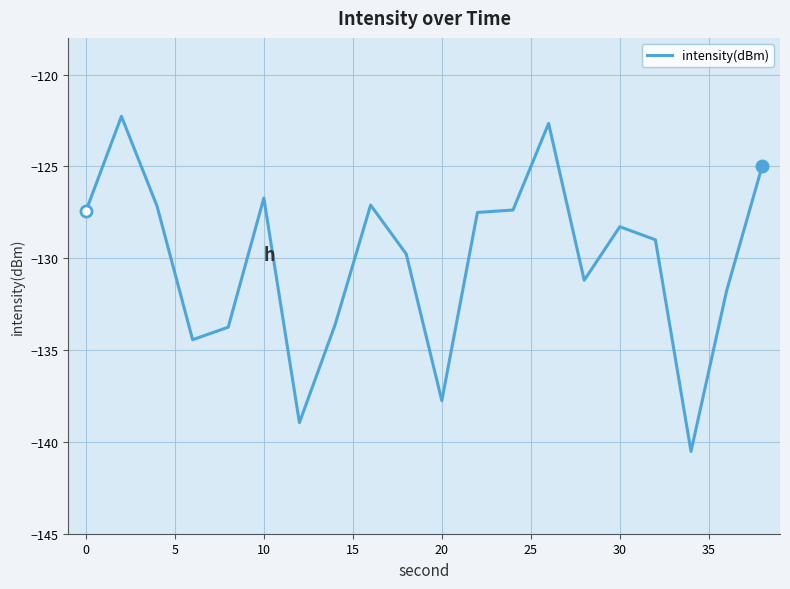

How many series are shown in this chart?

1